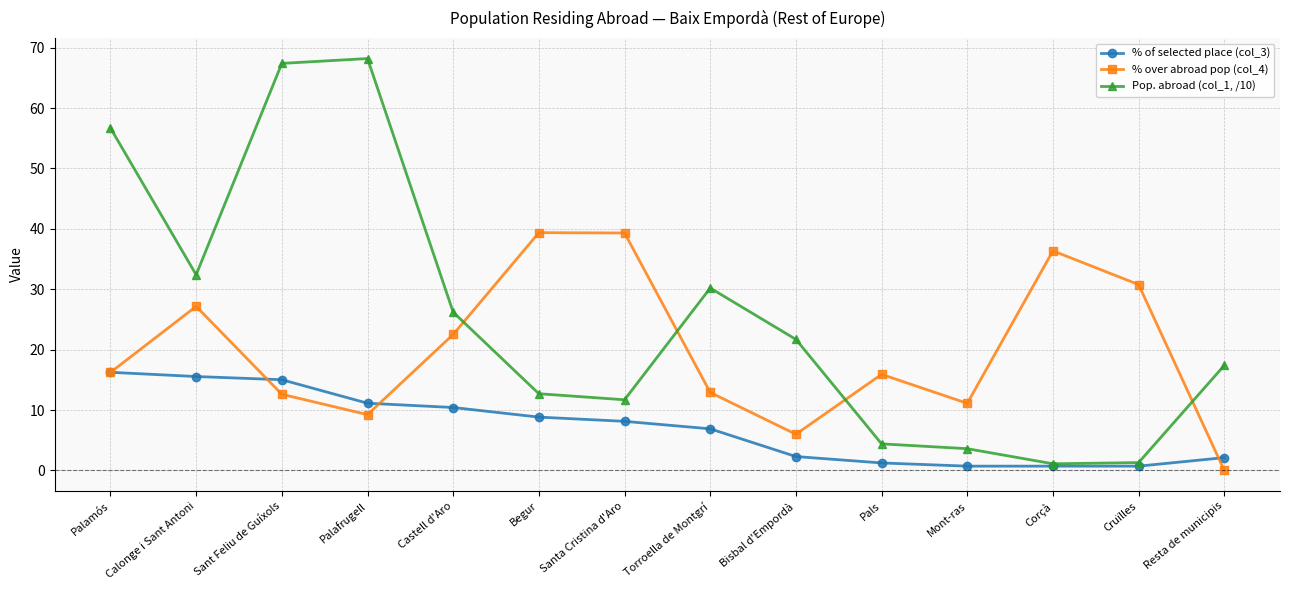

What is the difference between the maximum and second lowest values in the Pop. abroad (col_1, /10) series?

66.9